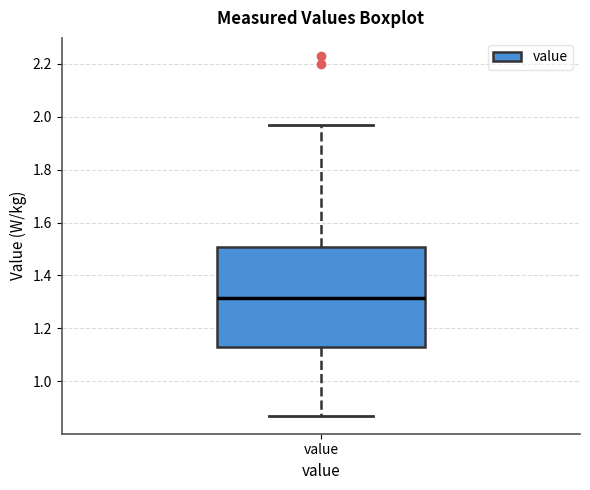

Where does the lower whisker of the box for value end on the y-axis? The values are not printed on the chart, so give them approximately, as read against the axis.

0.88